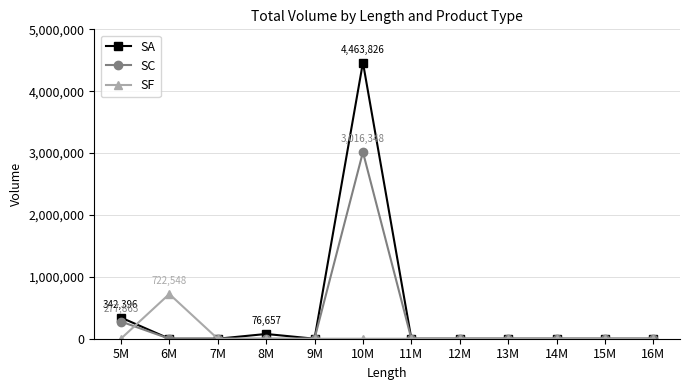

At which category is the sum across all series the highest?

10M